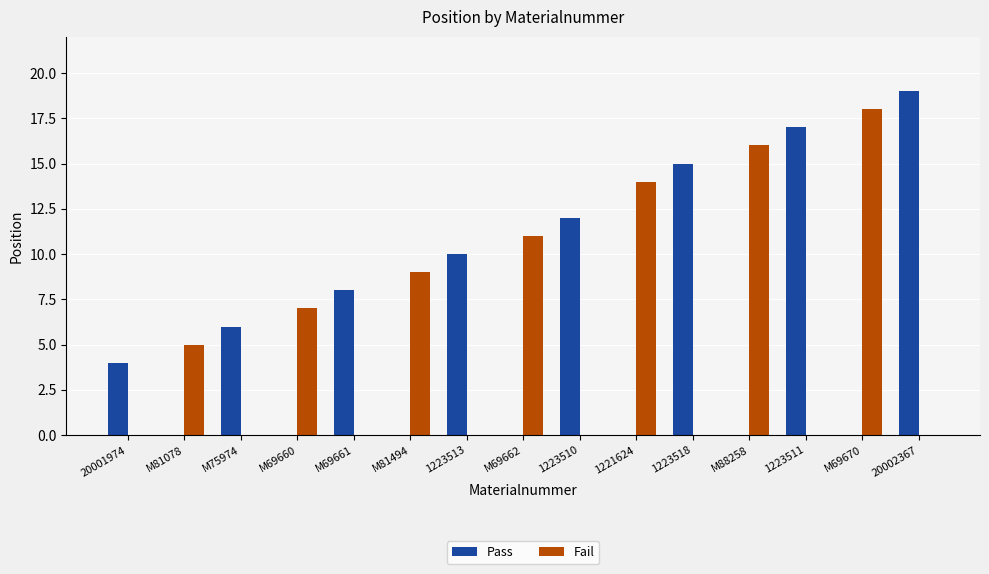

What is the average value of the Pass series?

6